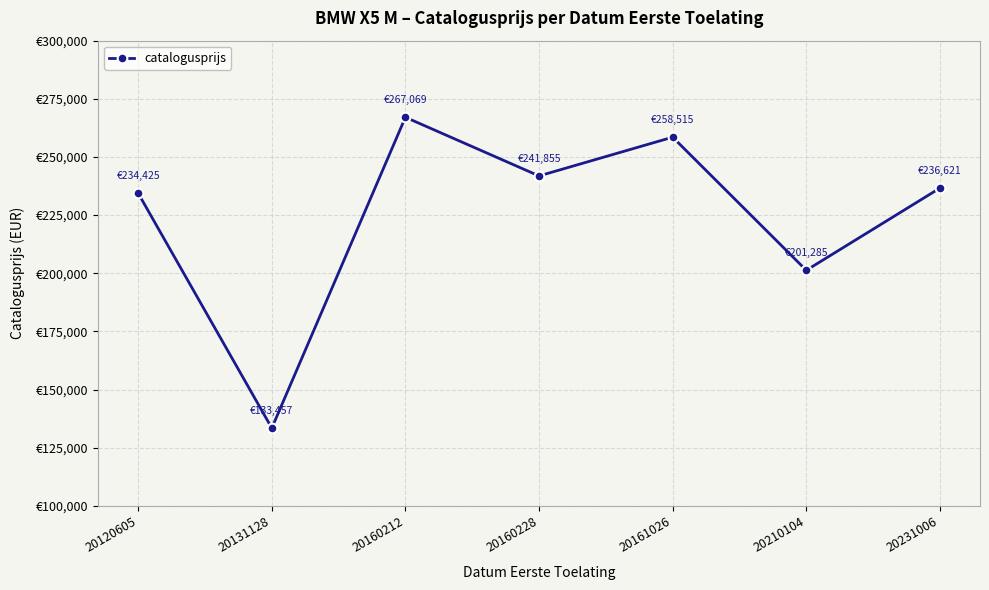

Which has a higher value, 20161026 or 20231006?

20161026